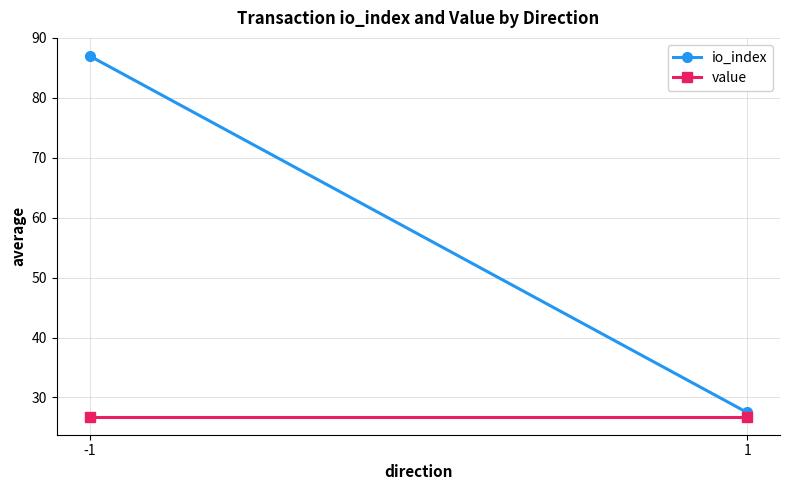

At which label does value reach its peak?

-1